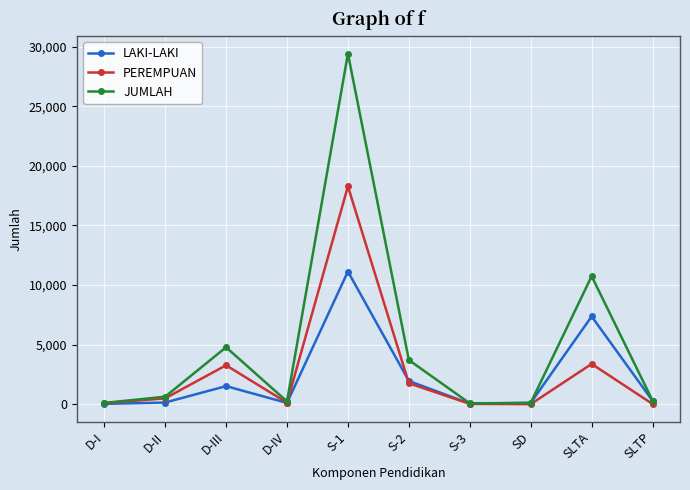

Which series has the largest range (max minus min)?

JUMLAH